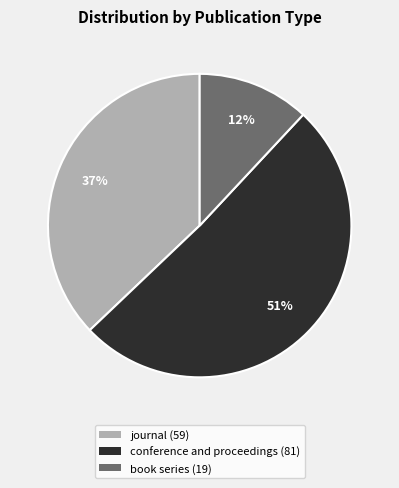

Is conference and proceedings the majority of the pie?

Yes